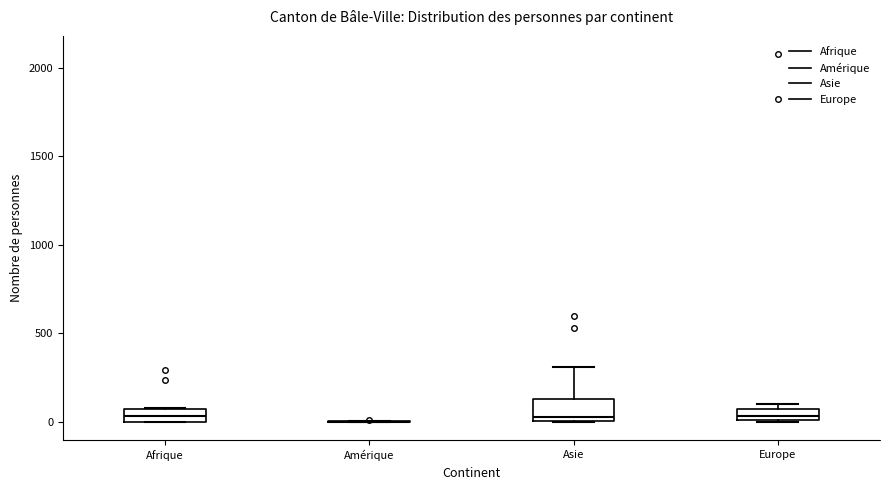

Comparing the boxes themselves (not the whiskers), which one is the tallest?

Asie